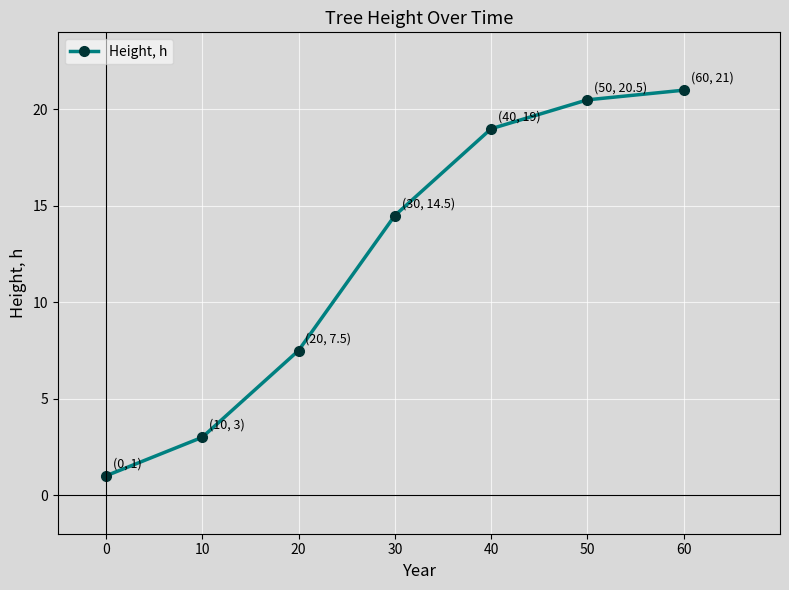

Reading right to left, list all the values displayed in this chart.

60=21.0	50=20.5	40=19.0	30=14.5	20=7.5	10=3.0	0=1.0